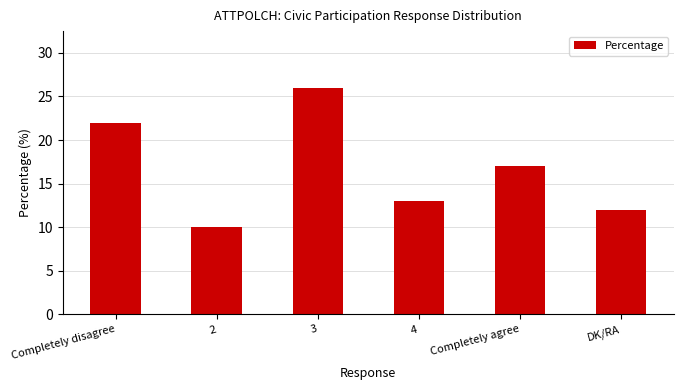

What is the smallest value displayed?

10